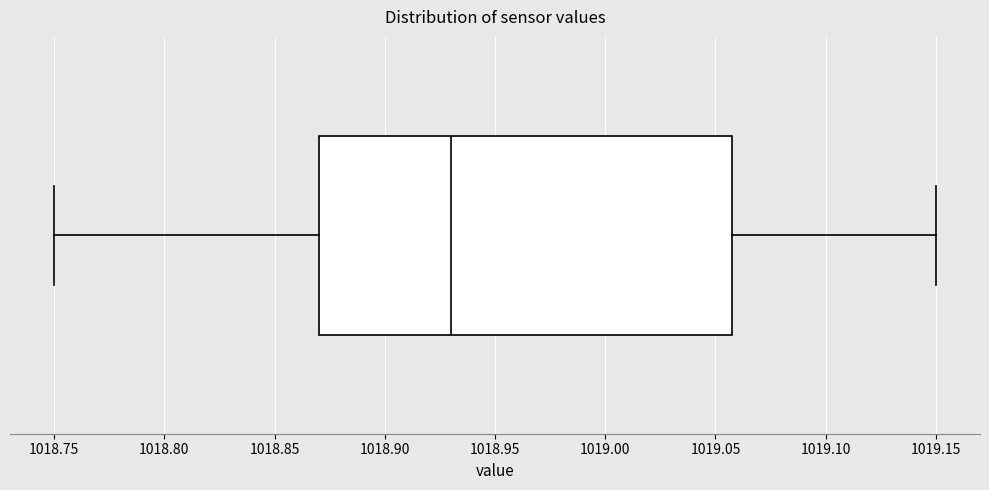

Where is the left edge of the box on the x-axis? The values are not printed on the chart, so give them approximately, as read against the axis.

1018.87